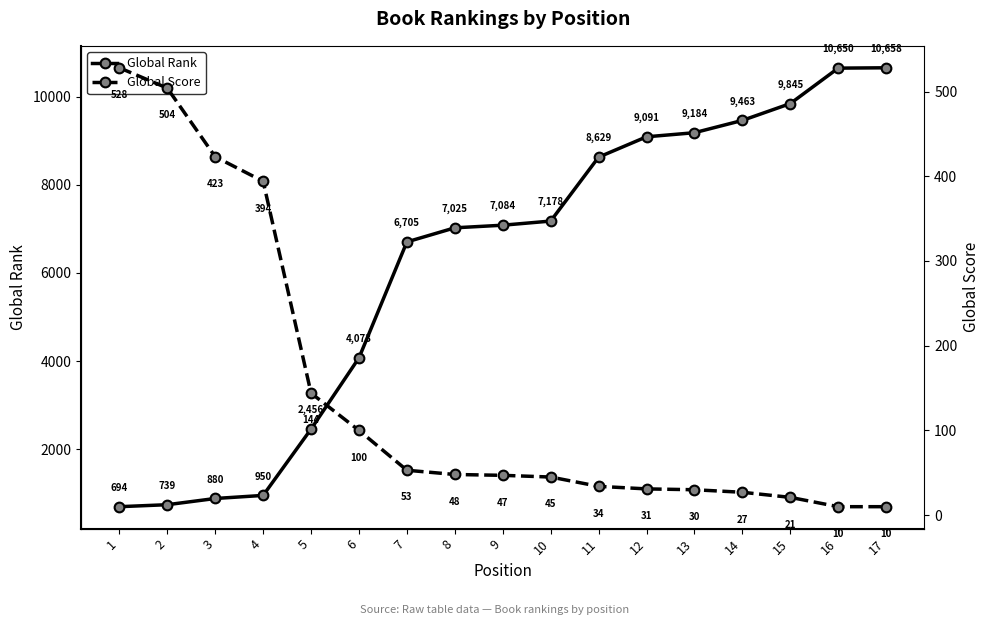

How many data points does each series have?

17